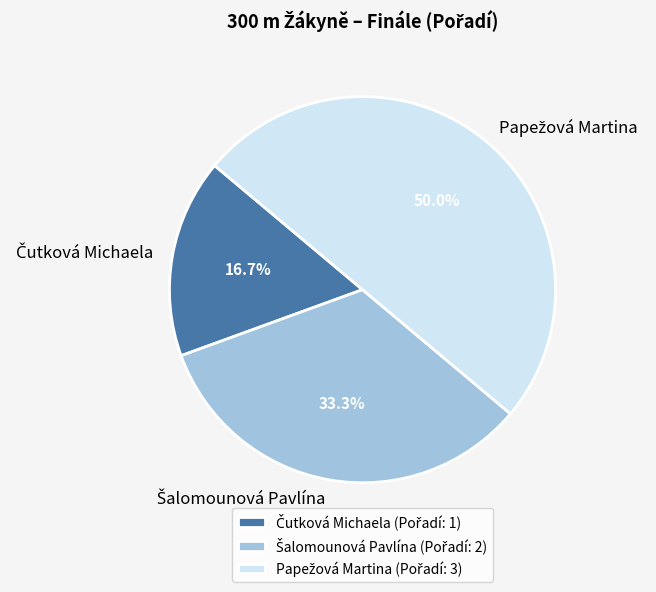

To the nearest percent, what percentage of the pie is Šalomounová Pavlína?

33%